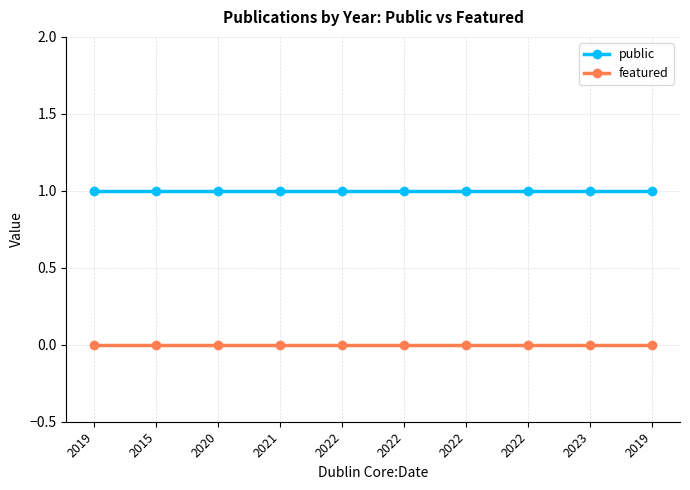

List the labels in order of public value, smallest first.

2019, 2015, 2020, 2021, 2022, 2022, 2022, 2022, 2023, 2019